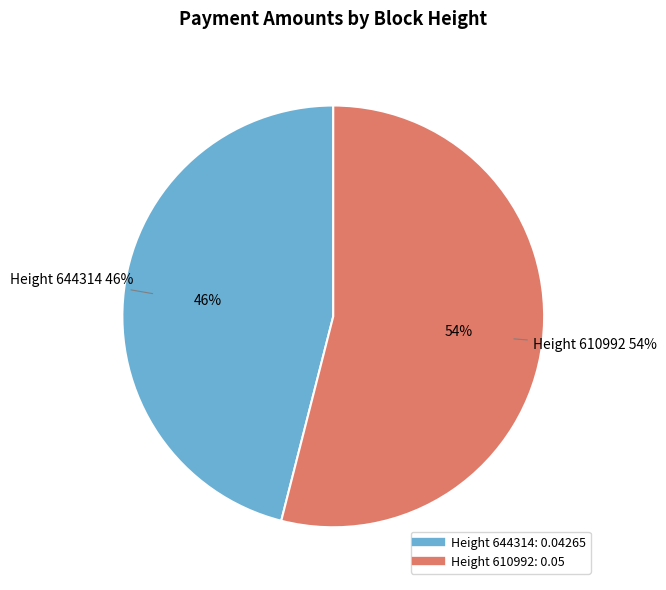

How many segments does this pie chart have?

2